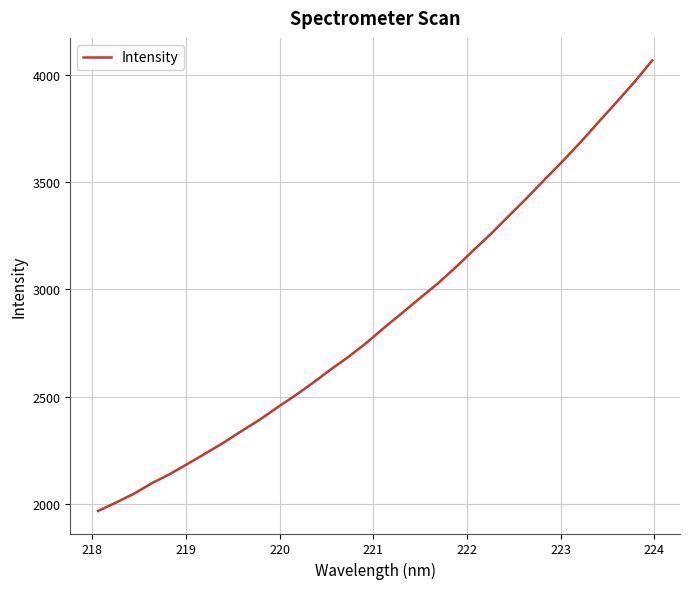

How many lines are shown in the chart?

1